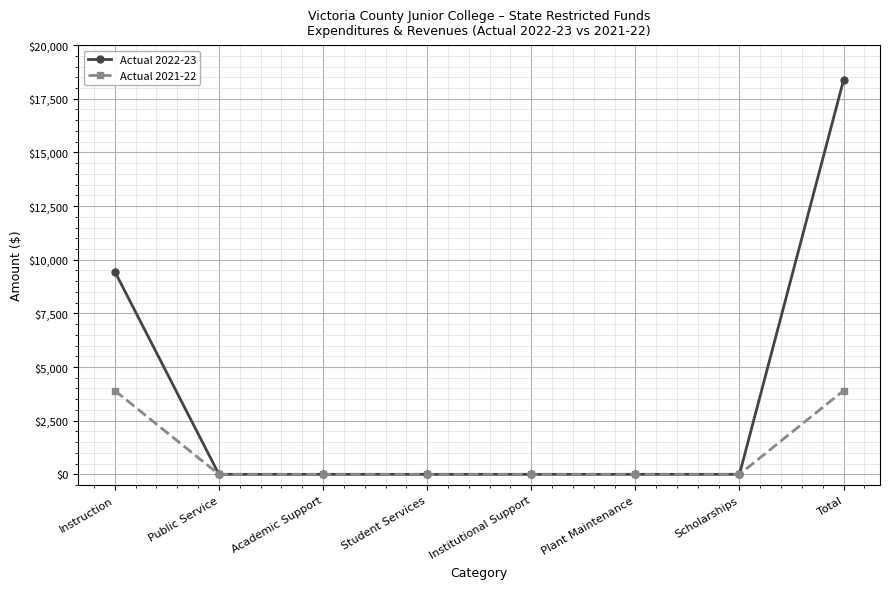

How many data points does each series have?

8